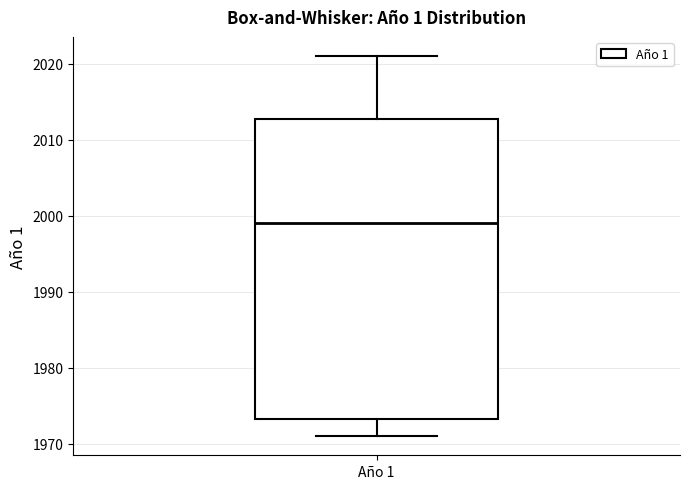

Transcribe this box plot: give where the median line is, the range the box spans, and where the two whiskers end, as read against the y-axis. The values are not printed on the chart, so give them approximately, as read against the axis.

median 1999, box 1973 to 2013, whiskers 1971 to 2021